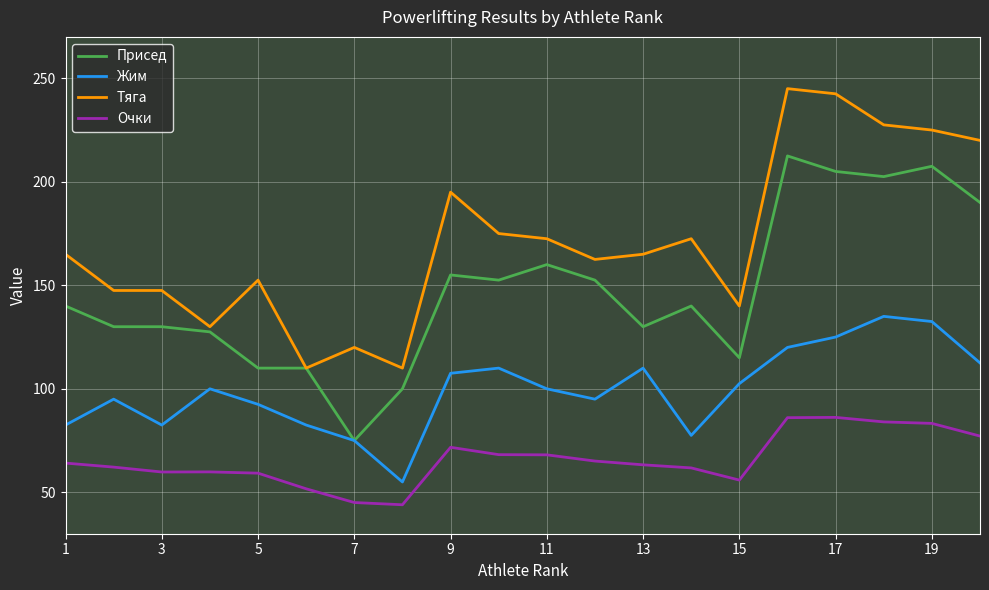

What is the minimum value shown in the chart?

44.0